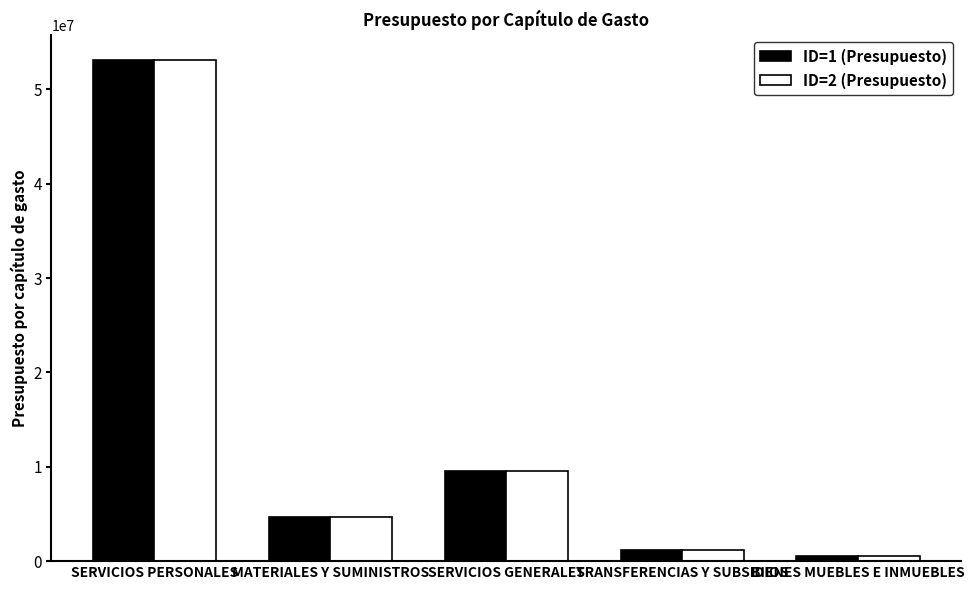

Reading left to right, list all the values displayed in this chart.

ID=1 (Presupuesto): SERVICIOS PERSONALES=53154133.0	MATERIALES Y SUMINISTROS=4683428.0	SERVICIOS GENERALES=9579591.0	TRANSFERENCIAS Y SUBSIDIOS=1145120.0	BIENES MUEBLES E INMUEBLES=590000.0
ID=2 (Presupuesto): SERVICIOS PERSONALES=53154133.0	MATERIALES Y SUMINISTROS=4683428.0	SERVICIOS GENERALES=9579591.0	TRANSFERENCIAS Y SUBSIDIOS=1145120.0	BIENES MUEBLES E INMUEBLES=590000.0